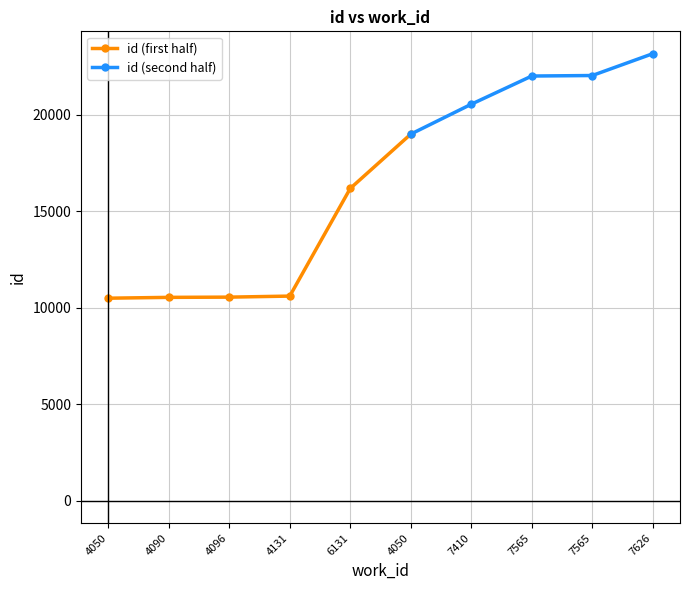

Reading left to right, extract all data points from this chart.

4050=10493	4090=10536	4096=10548	4131=10602	6131=16180	4050=18994	7410=20543	7565=22004	7565=22031	7626=23162